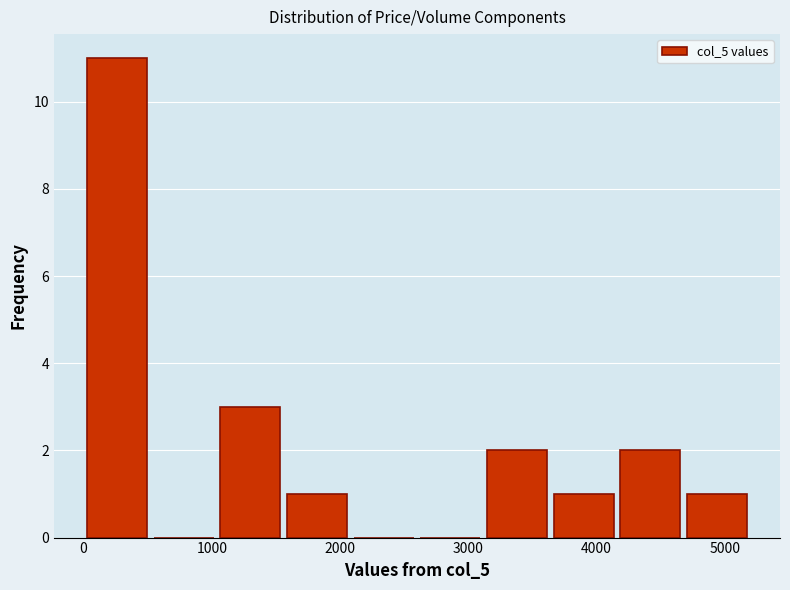

Over which range of the x-axis is the bar tallest?

0 to 500